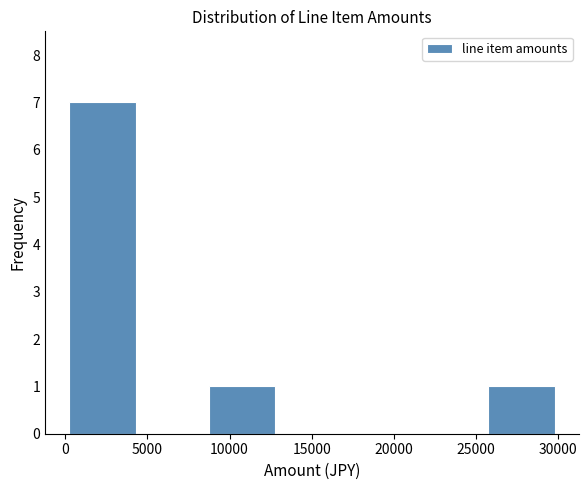

What is the height of the bar covering 500 to 4500 on the x-axis? Neither the bar edges nor the heights are printed on the chart, so give them approximately, as read against the axes.

7